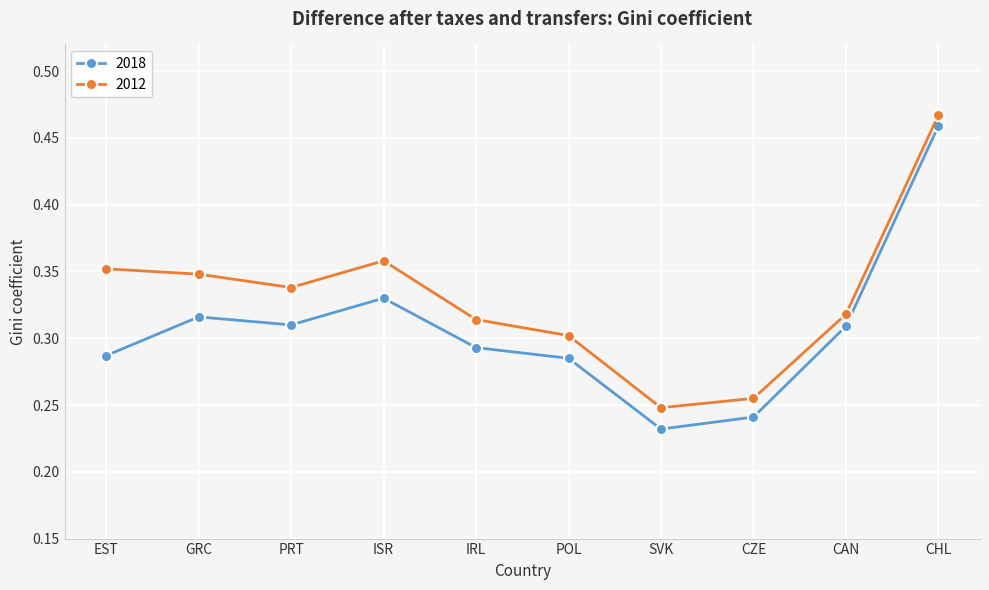

The value of 2018 at EST is 0.2. True or false?

False